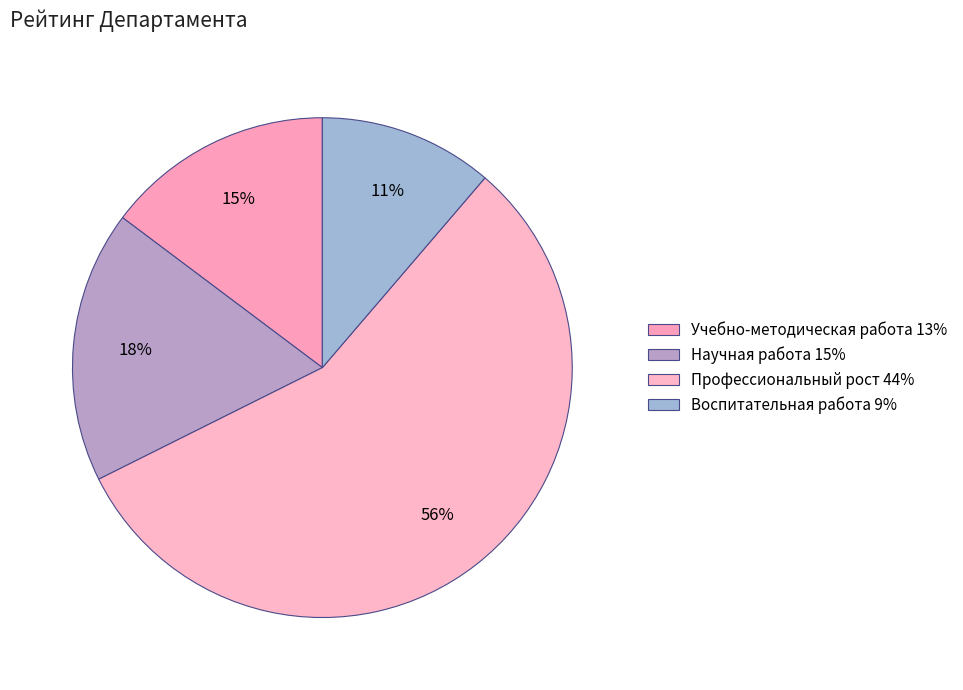

How many slices are in this pie chart?

4